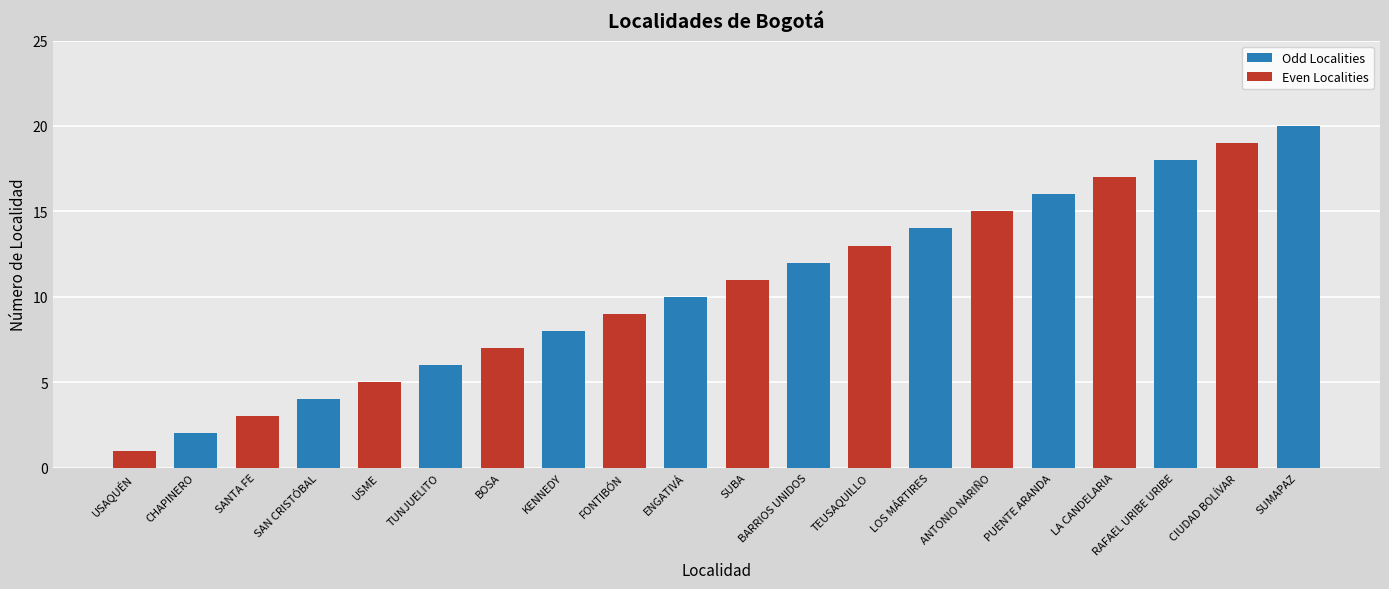

Reading right to left, transcribe all the data shown in this chart.

SUMAPAZ=20	CIUDAD BOLÍVAR=19	RAFAEL URIBE URIBE=18	LA CANDELARIA=17	PUENTE ARANDA=16	ANTONIO NARIÑO=15	LOS MÁRTIRES=14	TEUSAQUILLO=13	BARRIOS UNIDOS=12	SUBA=11	ENGATIVÁ=10	FONTIBÓN=9	KENNEDY=8	BOSA=7	TUNJUELITO=6	USME=5	SAN CRISTÓBAL=4	SANTA FE=3	CHAPINERO=2	USAQUÉN=1